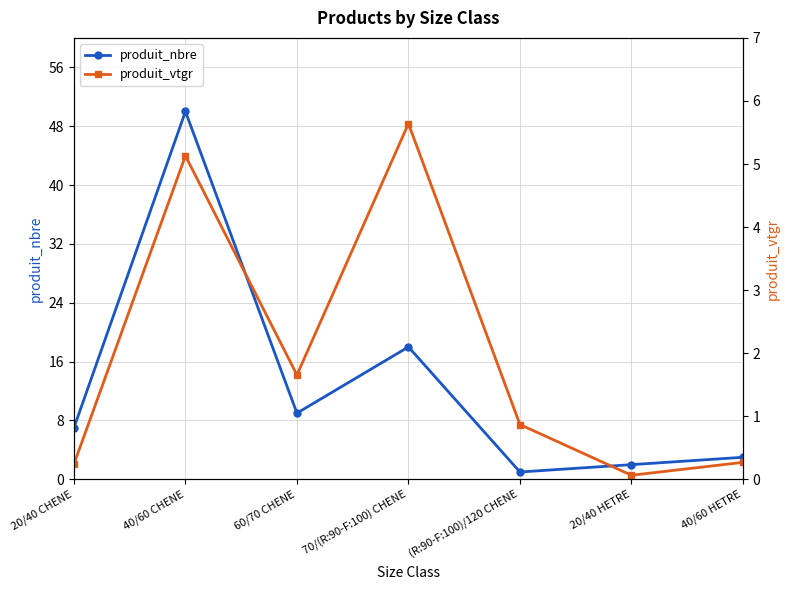

Where is produit_vtgr nearest to the value 2?

60/70 CHENE